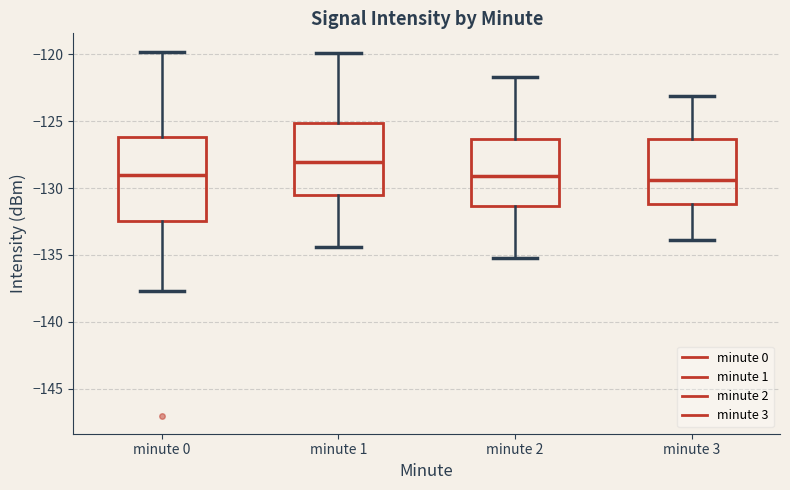

Reading left to right, read every box against the y-axis: the position of its median line, the range the box covers, and the ends of its whiskers. The values are not printed on the chart, so give them approximately, as read against the axis.

minute 0: median -129.0, box -132.5 to -126.0, whiskers -137.5 to -120.0
minute 1: median -128.0, box -130.5 to -125.0, whiskers -134.5 to -120.0
minute 2: median -129.0, box -131.5 to -126.5, whiskers -135.0 to -121.5
minute 3: median -129.5, box -131.0 to -126.5, whiskers -134.0 to -123.0